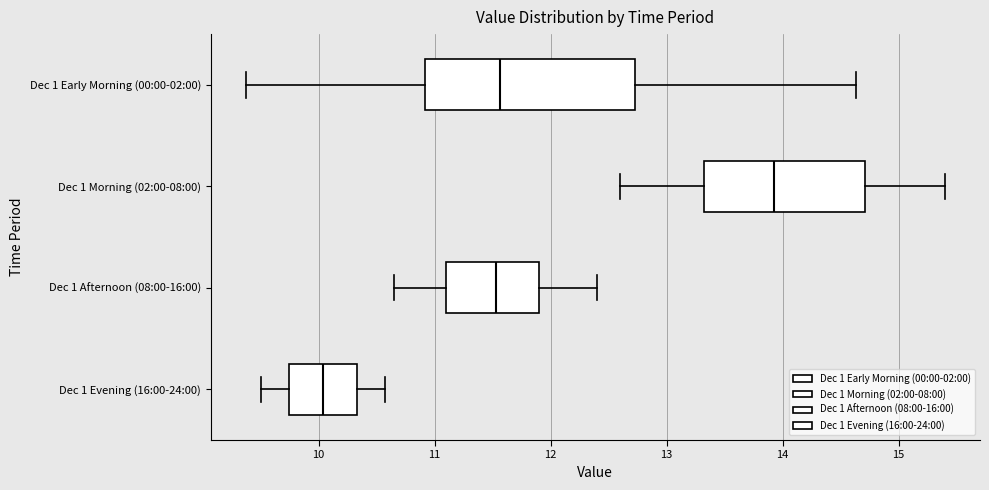

Reading bottom to top, transcribe this box plot: for each box, give where its median line is, the range the box spans, and where its two whiskers end, as read against the x-axis. The values are not printed on the chart, so give them approximately, as read against the axis.

Dec 1 Evening (16:00-24:00): median 10.0, box 9.7 to 10.3, whiskers 9.5 to 10.6
Dec 1 Afternoon (08:00-16:00): median 11.5, box 11.1 to 11.9, whiskers 10.7 to 12.4
Dec 1 Morning (02:00-08:00): median 13.9, box 13.3 to 14.7, whiskers 12.6 to 15.4
Dec 1 Early Morning (00:00-02:00): median 11.6, box 10.9 to 12.7, whiskers 9.4 to 14.6